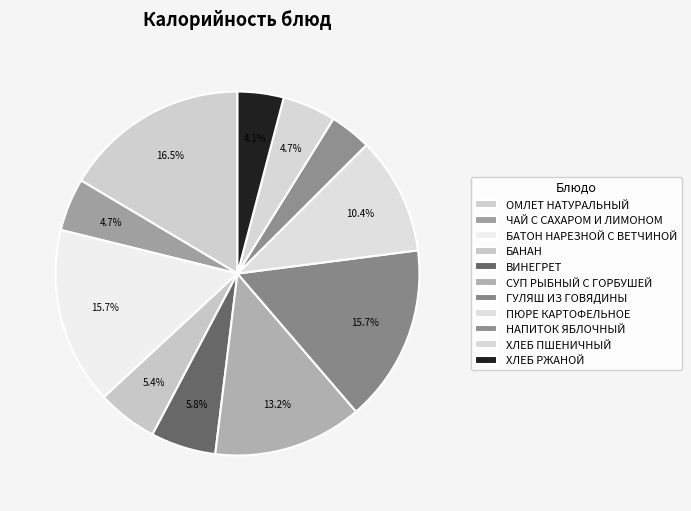

How many slices are in this pie chart?

11